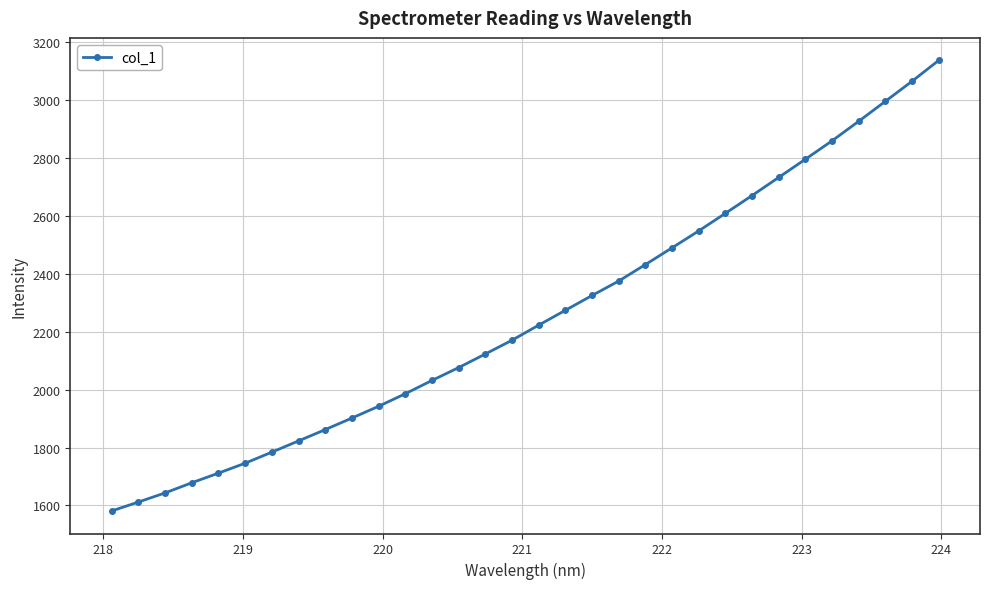

What is the smallest value displayed?

1580.8